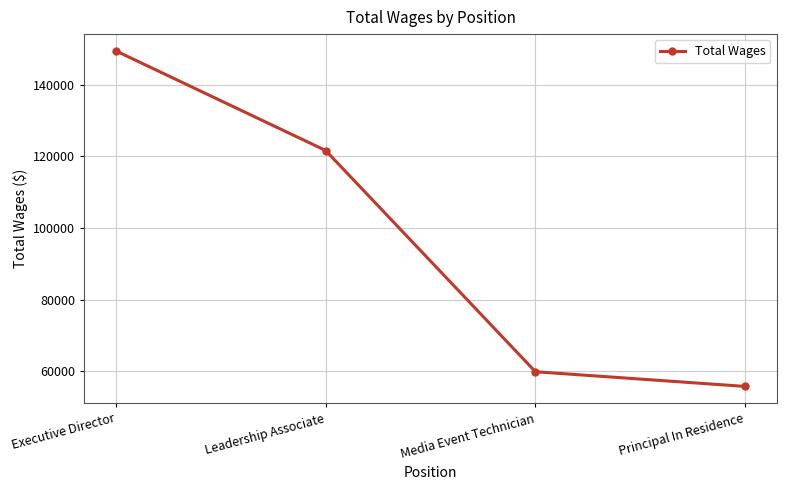

What is the value of the 2nd point from the left?

121675